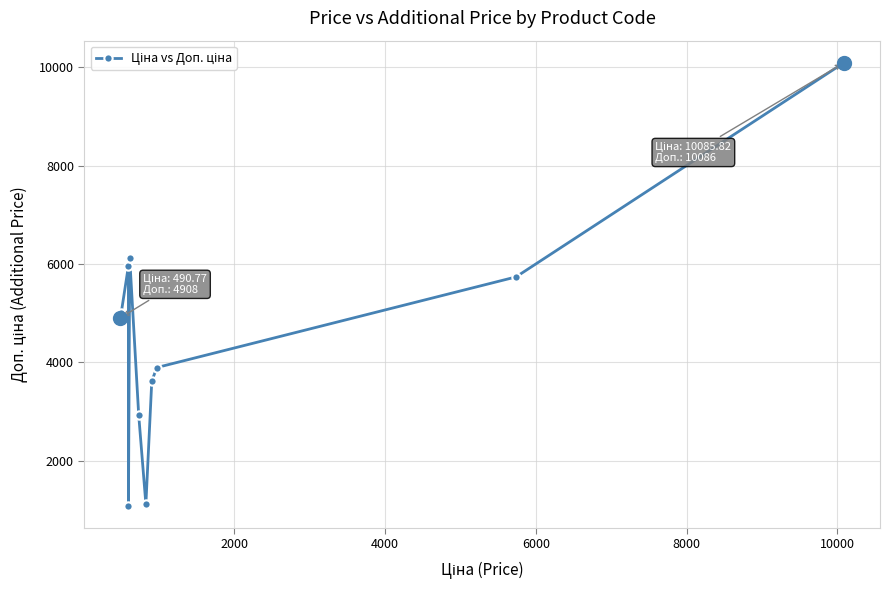

What is the difference between the maximum and minimum values?

8992.2